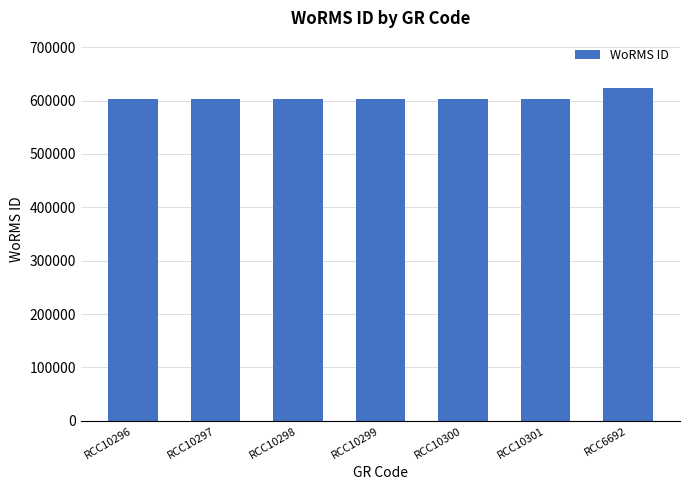

Read the value at RCC10296.

602750